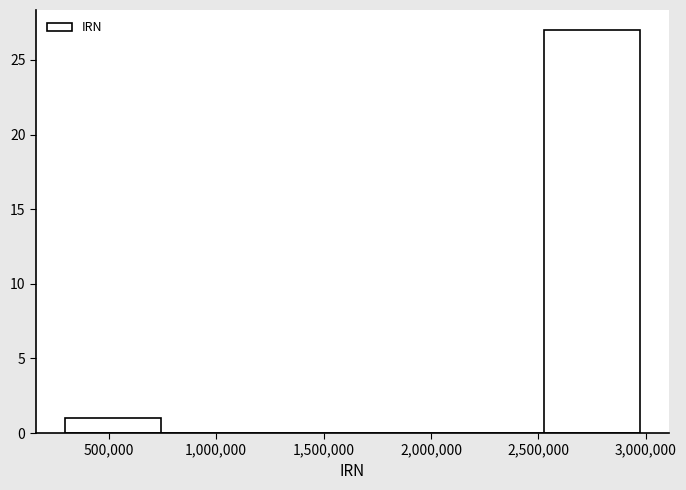

Reading left to right, transcribe this chart: for each bar, give the range it covers on the x-axis and its height. Neither the bar edges nor the heights are printed on the chart, so give them approximately, as read against the axes.

300000 to 750000: 1
750000 to 1200000: 0
1200000 to 1650000: 0
1650000 to 2100000: 0
2100000 to 2550000: 0
2550000 to 2950000: 27